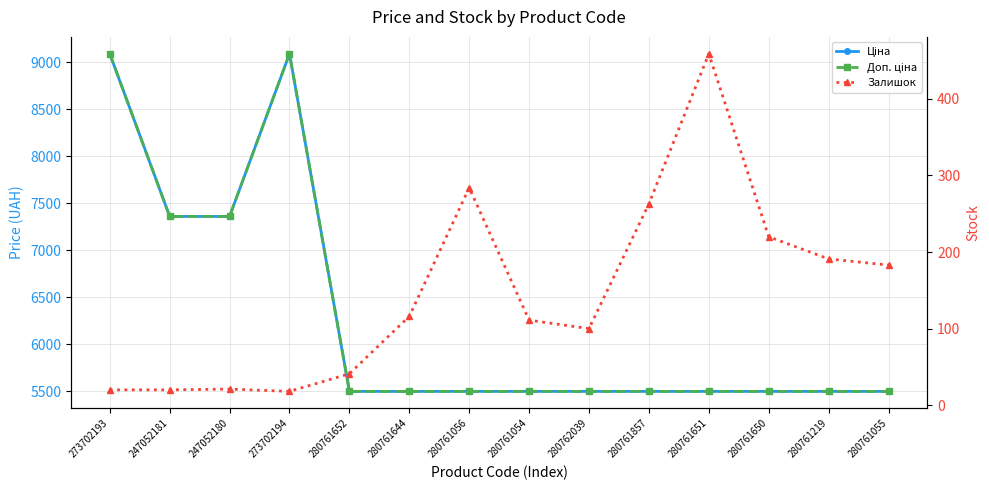

Is it true that Залишок equals 220.0 at 280761650?

True